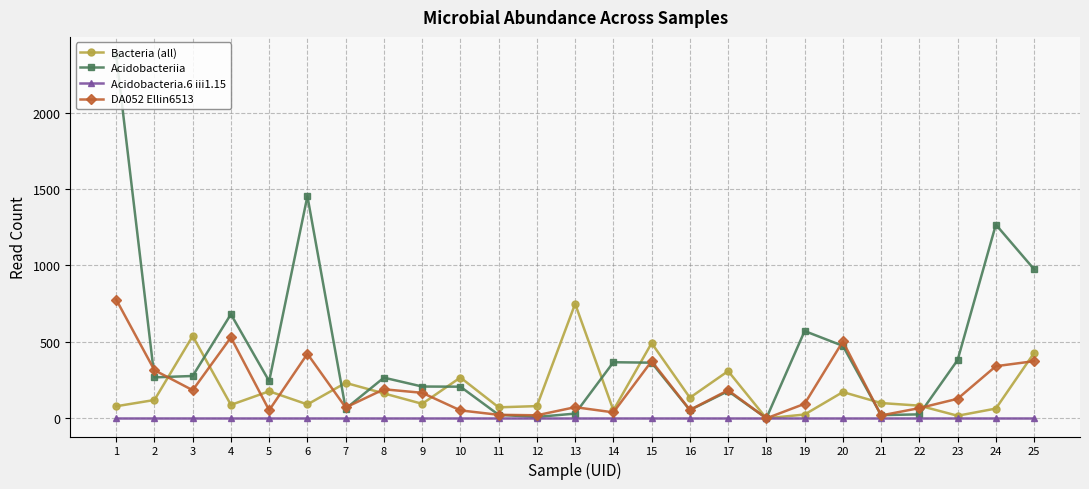

The value of DA052 Ellin6513 at 4 is 529. True or false?

True